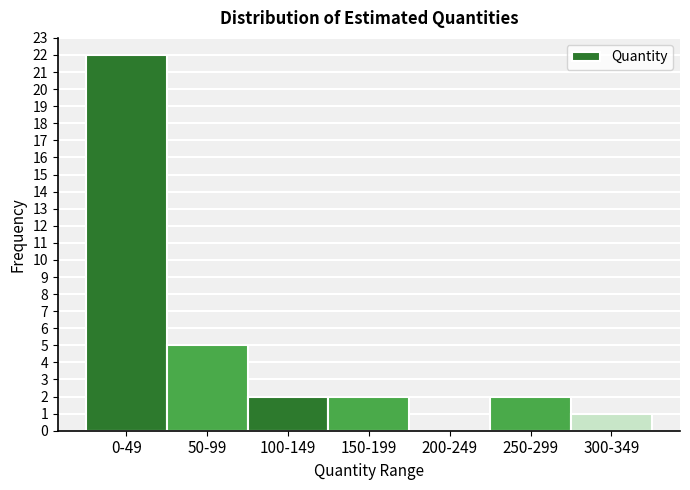

Reading left to right, transcribe all the data shown in this chart.

0-49=22	50-99=5	100-149=2	150-199=2	200-249=0	250-299=2	300-349=1